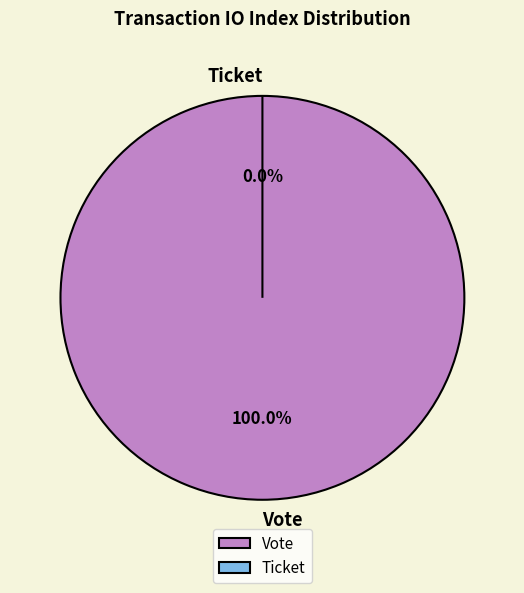

To the nearest percent, what is the combined percentage of Ticket and Vote?

100%